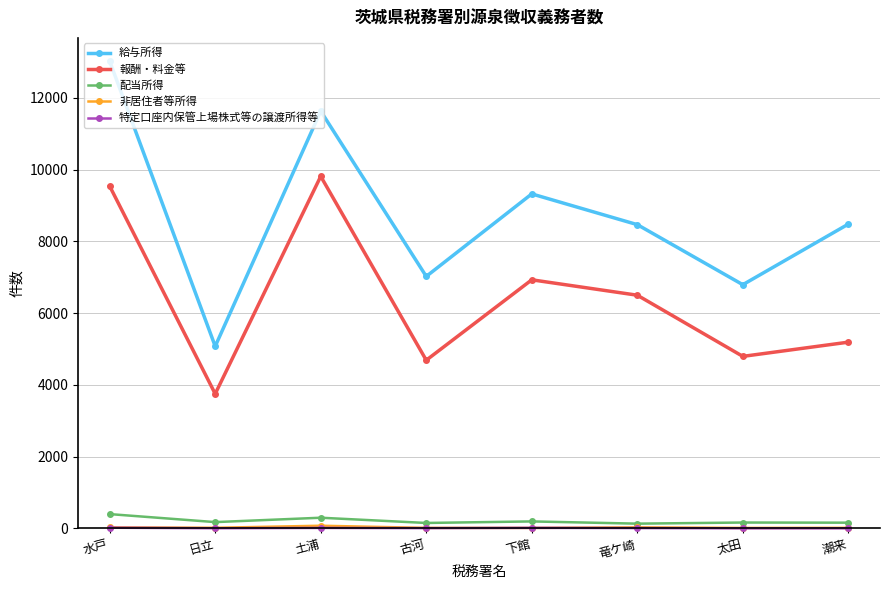

At which category does 報酬・料金等 reach its first local peak?

土浦